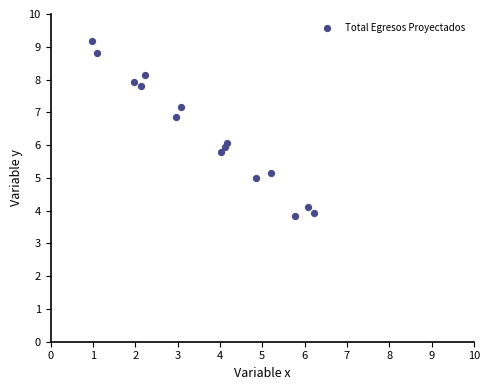

What is the range of Y values (max minus min)?

5.4